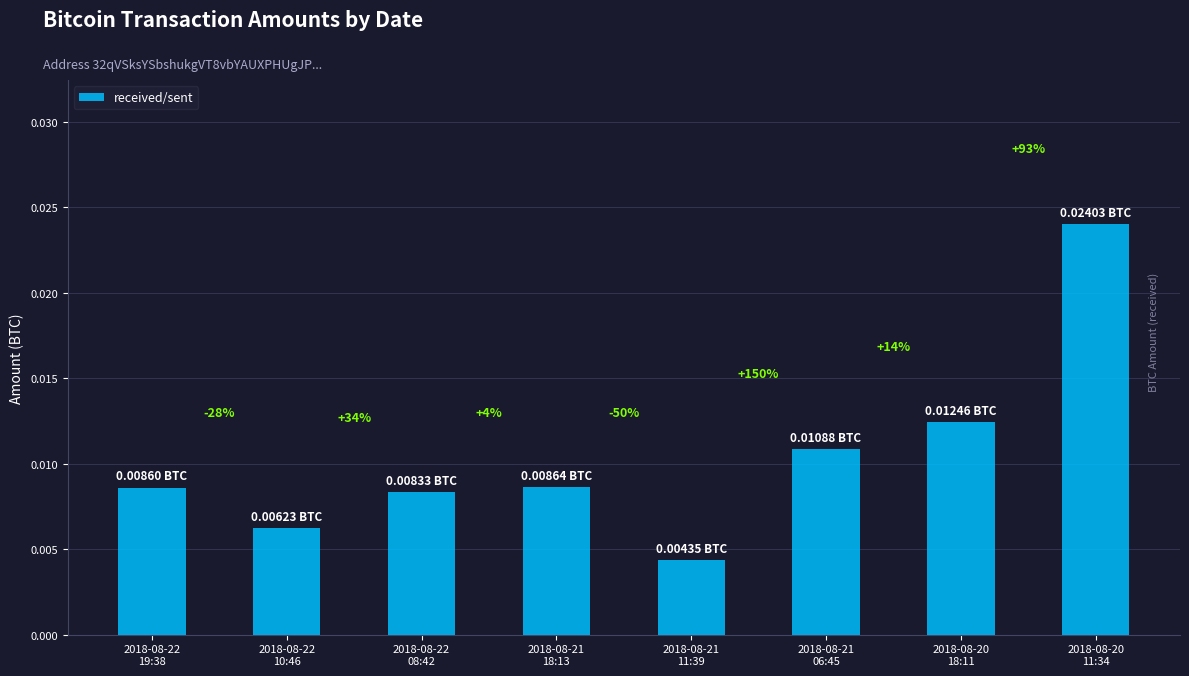

The value at 2018-08-21
18:13 is 0.0. True or false?

True